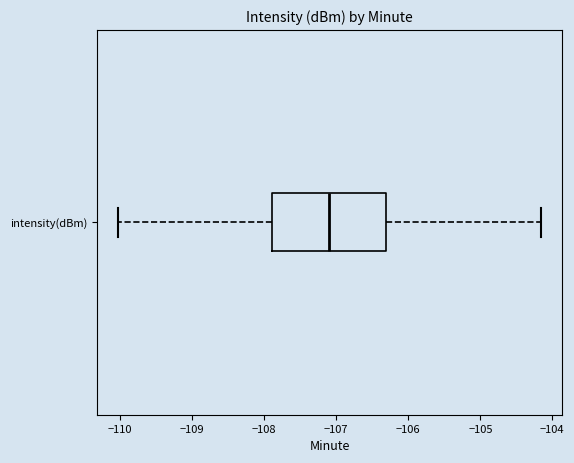

Transcribe this box plot: give where the median line is, the range the box spans, and where the two whiskers end, as read against the x-axis. The values are not printed on the chart, so give them approximately, as read against the axis.

median -107.1, box -107.9 to -106.3, whiskers -110.0 to -104.2